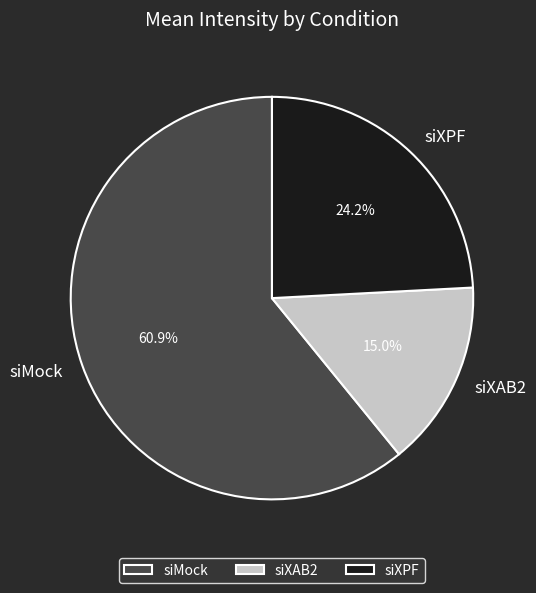

The siXAB2 slice represents 15% of the pie. True or false?

True